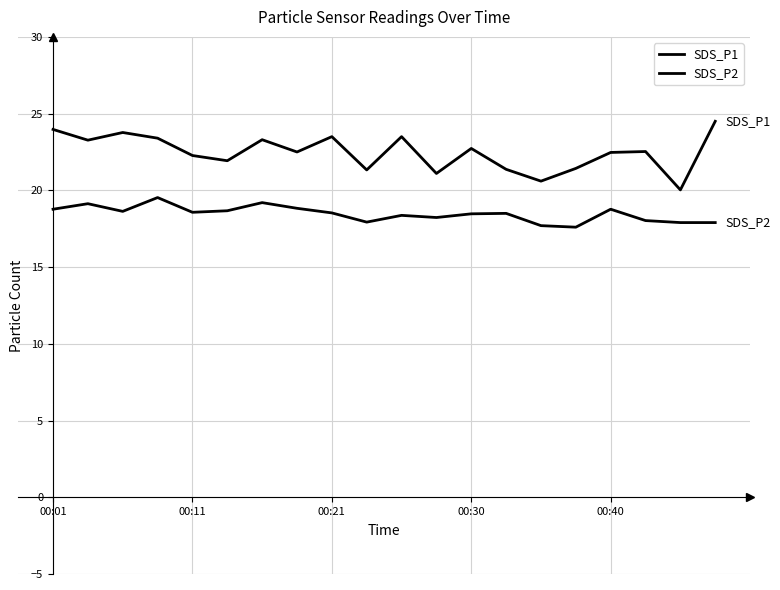

True or false: SDS_P1 and SDS_P2 intersect in this chart.

False